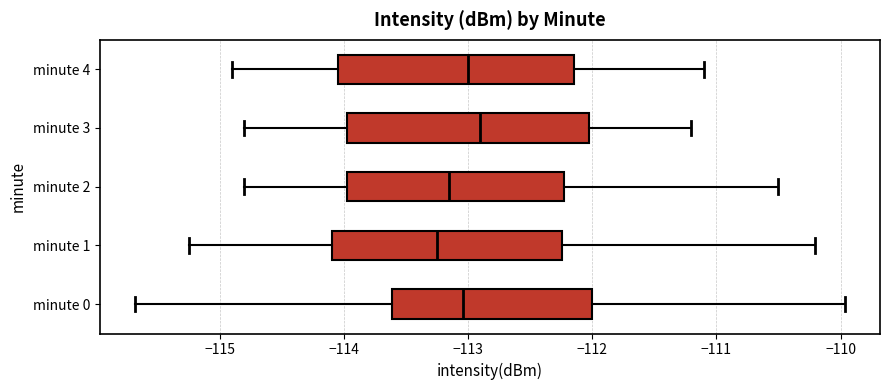

Reading bottom to top, read every box against the x-axis: the position of its median line, the range the box covers, and the ends of its whiskers. The values are not printed on the chart, so give them approximately, as read against the axis.

minute 0: median -113.0, box -113.6 to -112.0, whiskers -115.7 to -110.0
minute 1: median -113.2, box -114.1 to -112.2, whiskers -115.2 to -110.2
minute 2: median -113.1, box -114.0 to -112.2, whiskers -114.8 to -110.5
minute 3: median -112.9, box -114.0 to -112.0, whiskers -114.8 to -111.2
minute 4: median -113.0, box -114.0 to -112.1, whiskers -114.9 to -111.1